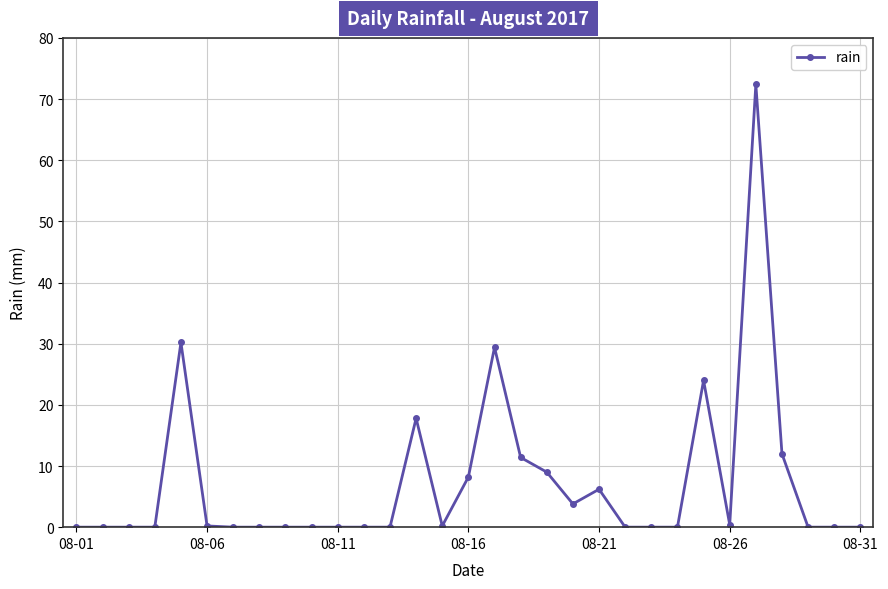

What is the difference between the maximum and minimum values?

72.4